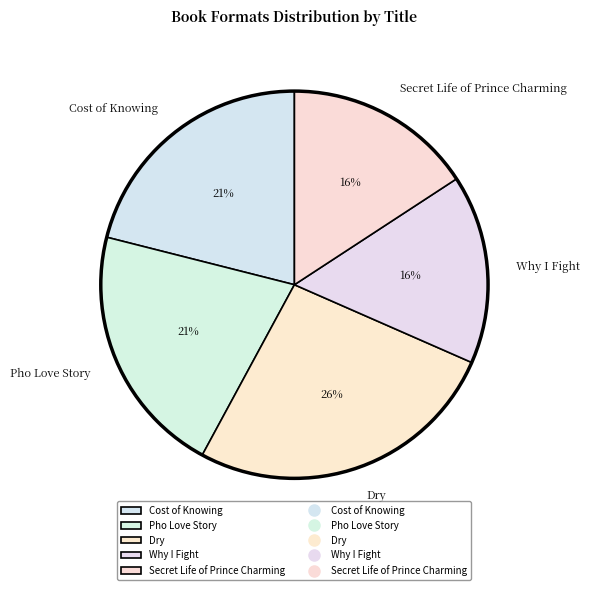

Between Dry and Why I Fight, which is larger?

Dry